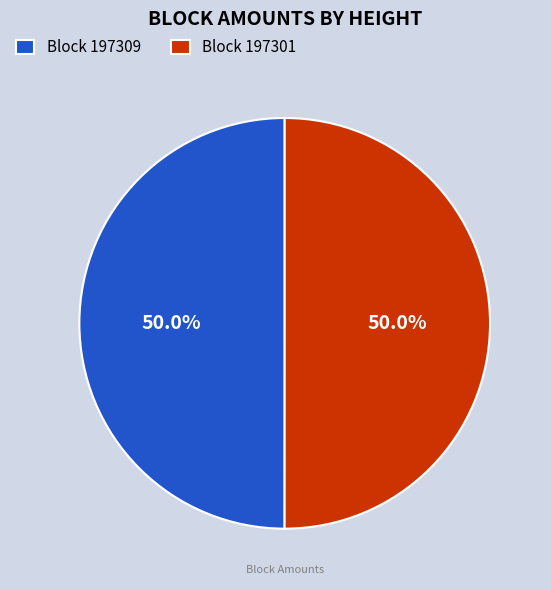

What is the total percentage of Block 197301 and Block 197309?

100.0%